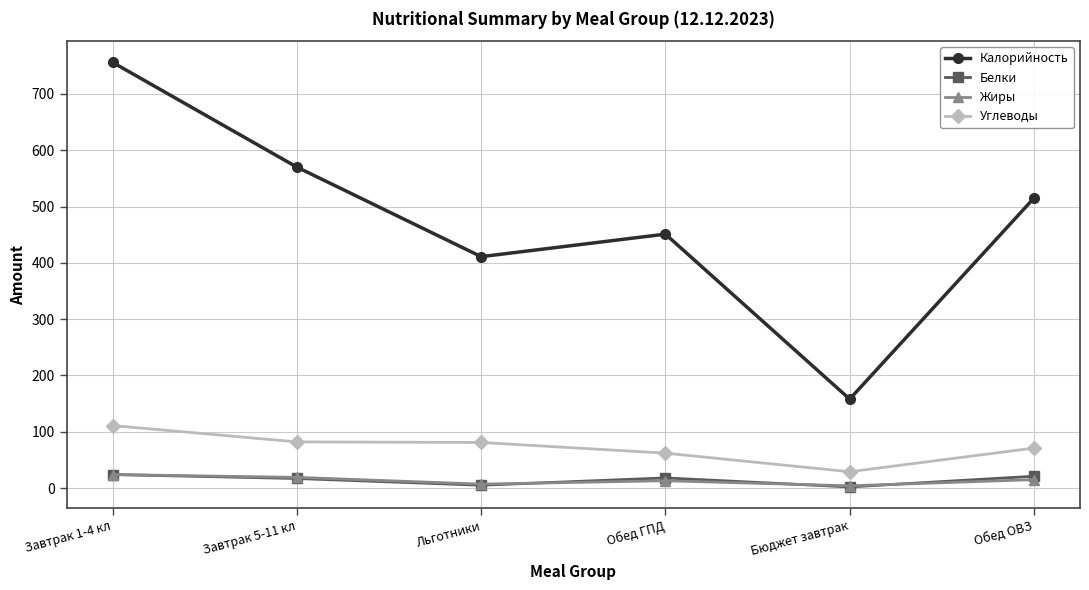

At which category is the sum across all series the highest?

Завтрак 1-4 кл